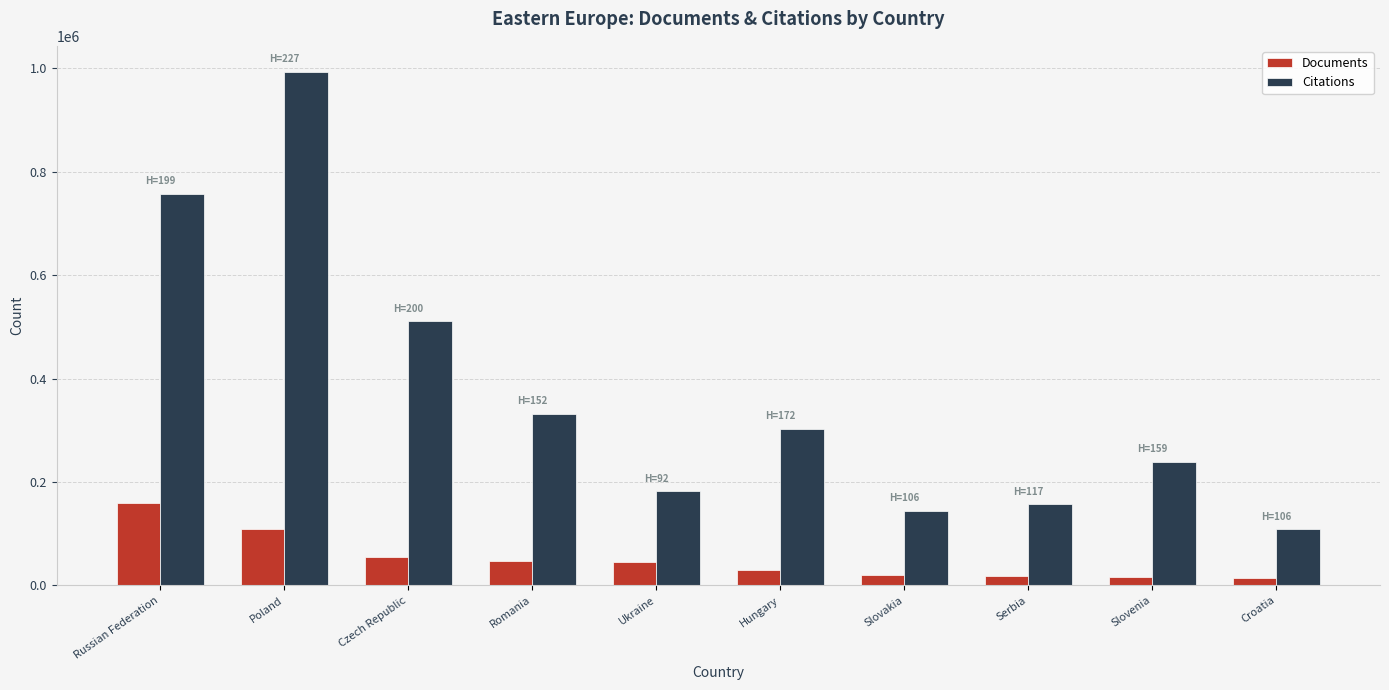

How many bars are there in each group?

2